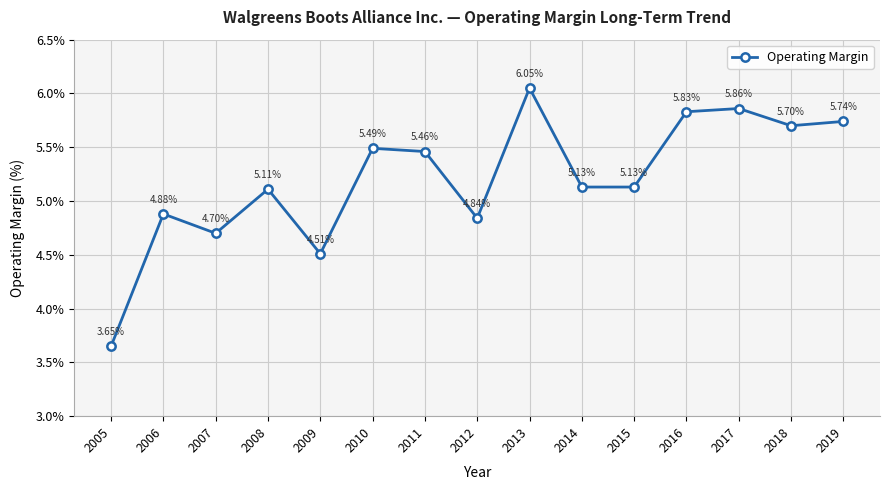

At which category does the chart reach its minimum across all series?

2005